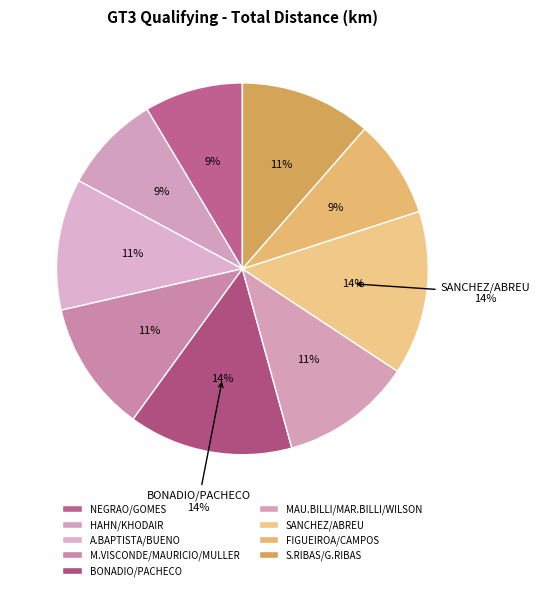

True or false: HAHN/KHODAIR accounts for 22% of the total.

False